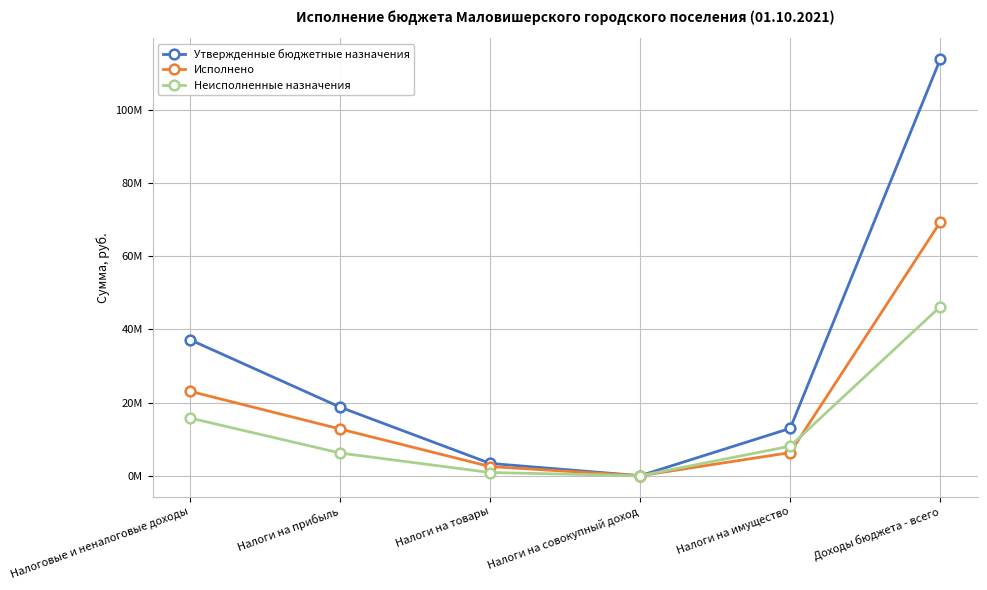

Where is the first local minimum for Исполнено?

Налоги на совокупный доход